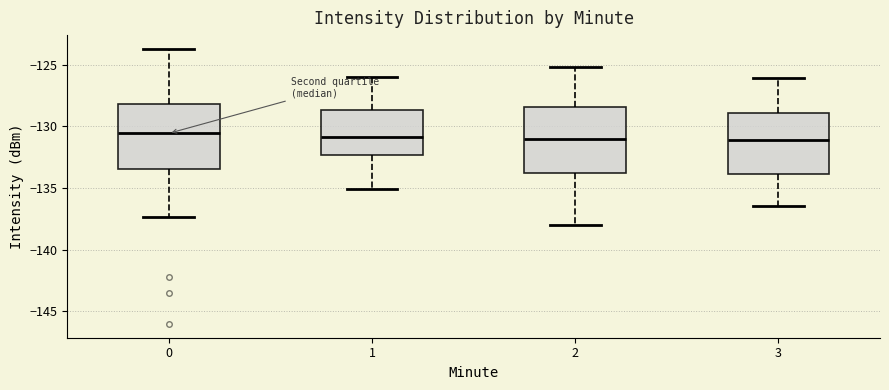

Reading left to right, read every box against the y-axis: the position of its median line, the range the box covers, and the ends of its whiskers. The values are not printed on the chart, so give them approximately, as read against the axis.

0: median -130.5, box -133.5 to -128.0, whiskers -137.5 to -123.5
1: median -131.0, box -132.5 to -128.5, whiskers -135.0 to -126.0
2: median -131.0, box -134.0 to -128.5, whiskers -138.0 to -125.0
3: median -131.0, box -134.0 to -129.0, whiskers -136.5 to -126.0